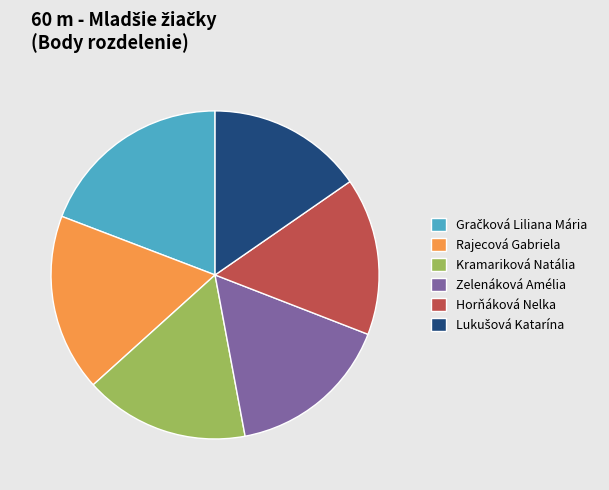

Is it true that Rajecová Gabriela is 17% of the pie?

True